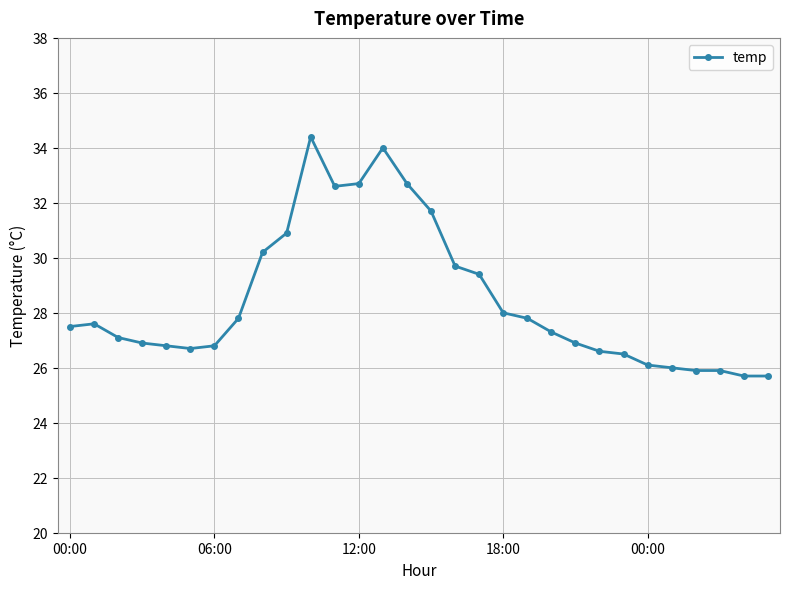

True or false: there are more than 1 points higher than both neighbors.

True